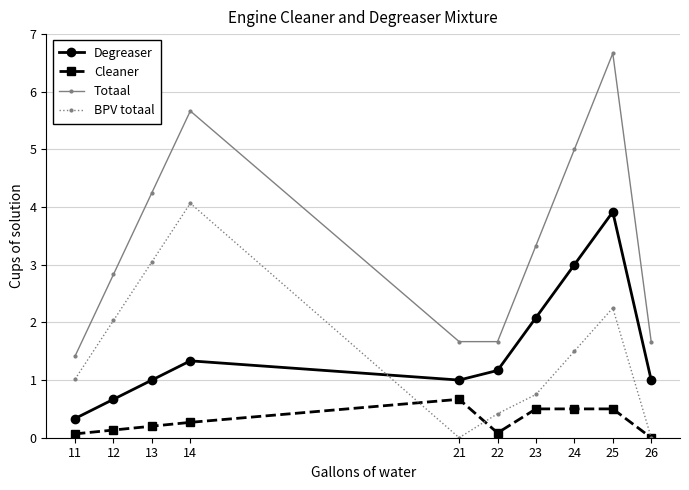

In BPV totaal, how many points are lower than both neighbors (excluding endpoints)?

1